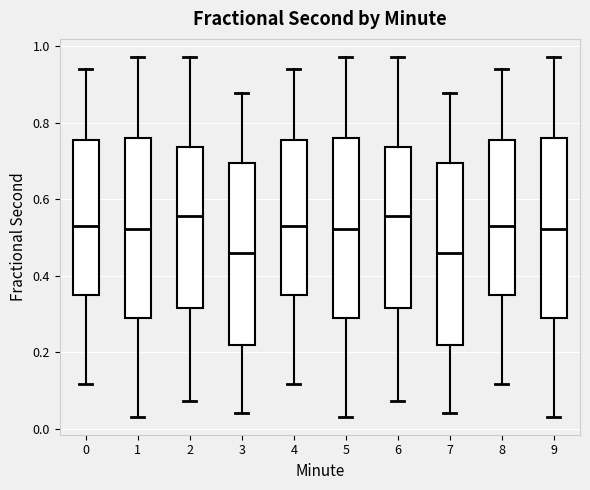

Where is the lower edge of the box at x = 8 on the y-axis? The values are not printed on the chart, so give them approximately, as read against the axis.

0.34